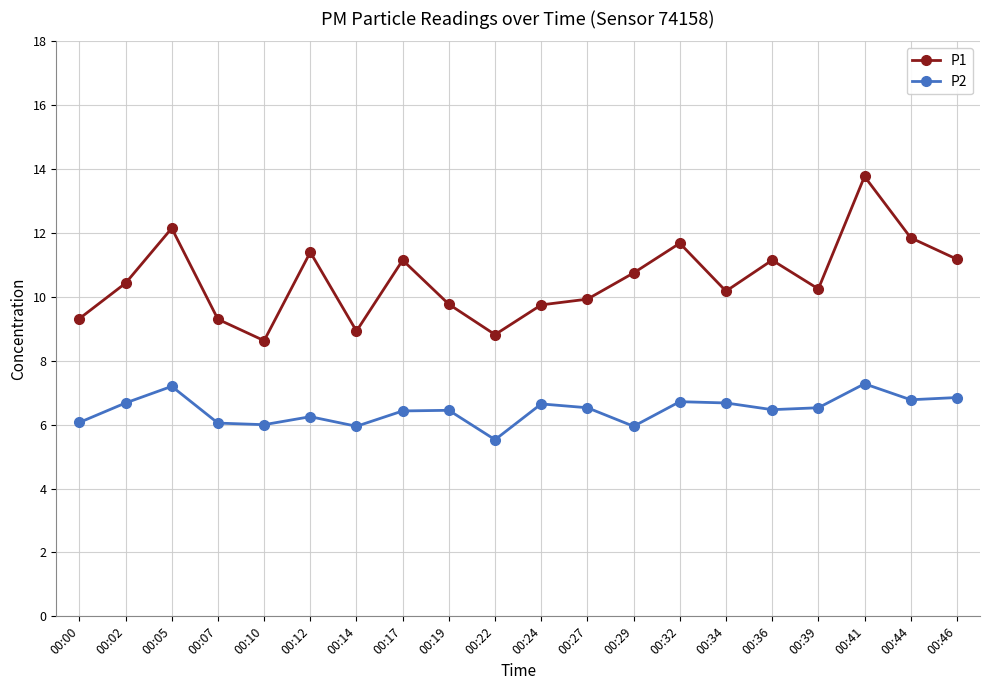

Is it true that P1 equals 12.2 at 00:05?

True